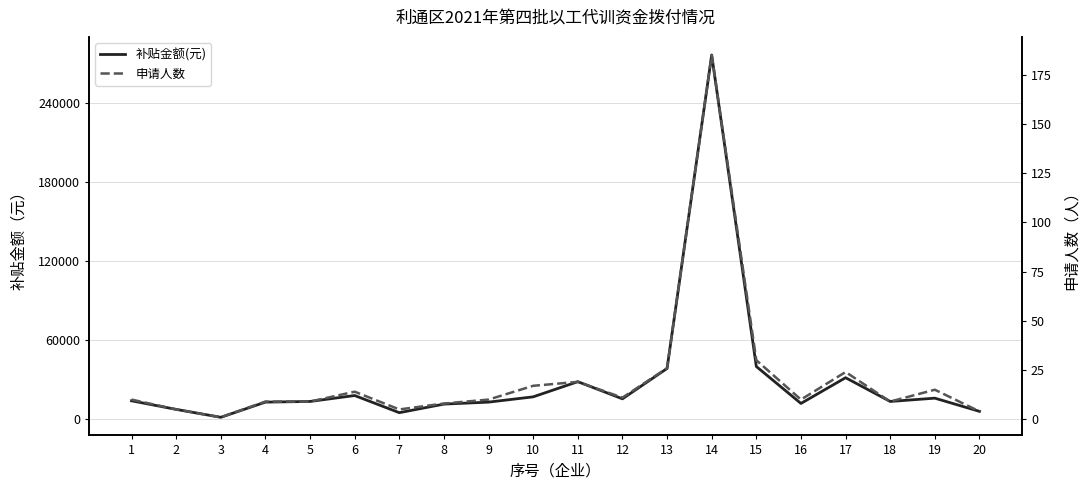

What is the value of the 补贴金额(元) point at the 11th from the left?

28500